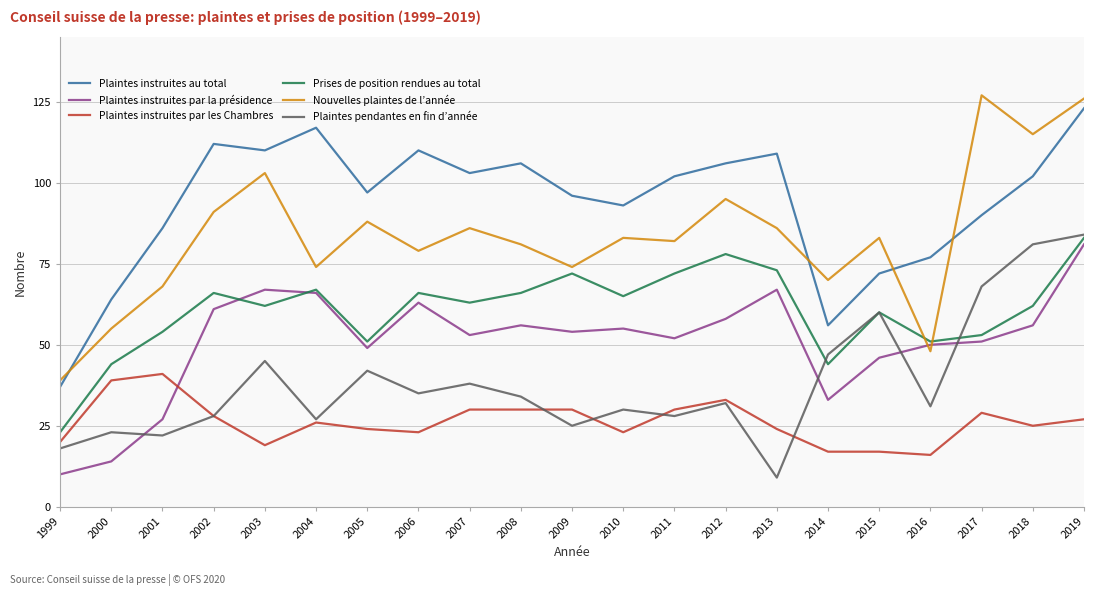

Reading left to right, extract all data points from this chart.

Plaintes instruites au total: 1999=37	2000=64	2001=86	2002=112	2003=110	2004=117	2005=97	2006=110	2007=103	2008=106	2009=96	2010=93	2011=102	2012=106	2013=109	2014=56	2015=72	2016=77	2017=90	2018=102	2019=123
Plaintes instruites par la présidence: 1999=10	2000=14	2001=27	2002=61	2003=67	2004=66	2005=49	2006=63	2007=53	2008=56	2009=54	2010=55	2011=52	2012=58	2013=67	2014=33	2015=46	2016=50	2017=51	2018=56	2019=81
Plaintes instruites par les Chambres: 1999=20	2000=39	2001=41	2002=28	2003=19	2004=26	2005=24	2006=23	2007=30	2008=30	2009=30	2010=23	2011=30	2012=33	2013=24	2014=17	2015=17	2016=16	2017=29	2018=25	2019=27
Prises de position rendues au total: 1999=23	2000=44	2001=54	2002=66	2003=62	2004=67	2005=51	2006=66	2007=63	2008=66	2009=72	2010=65	2011=72	2012=78	2013=73	2014=44	2015=60	2016=51	2017=53	2018=62	2019=83
Nouvelles plaintes de l’année: 1999=39	2000=55	2001=68	2002=91	2003=103	2004=74	2005=88	2006=79	2007=86	2008=81	2009=74	2010=83	2011=82	2012=95	2013=86	2014=70	2015=83	2016=48	2017=127	2018=115	2019=126
Plaintes pendantes en fin d’année: 1999=18	2000=23	2001=22	2002=28	2003=45	2004=27	2005=42	2006=35	2007=38	2008=34	2009=25	2010=30	2011=28	2012=32	2013=9	2014=47	2015=60	2016=31	2017=68	2018=81	2019=84